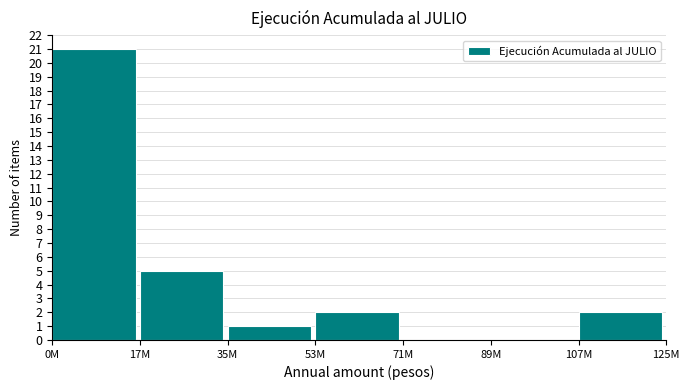

Reading left to right, extract all data points from this chart.

0M=21	17M=5	35M=1	53M=2	71M=0	89M=0	107M=2